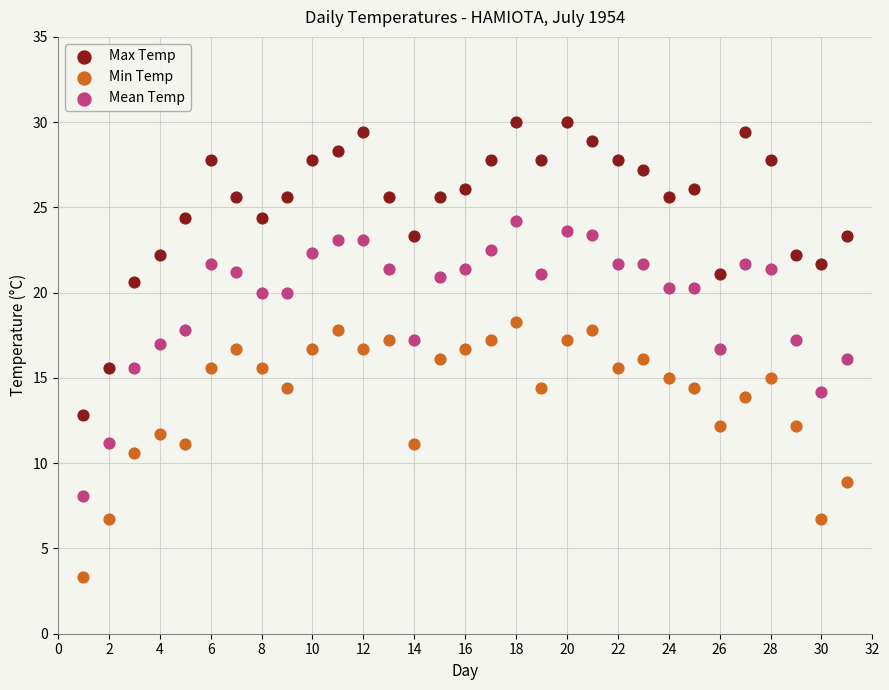

Which series contains the lowest Y value?

Min Temp